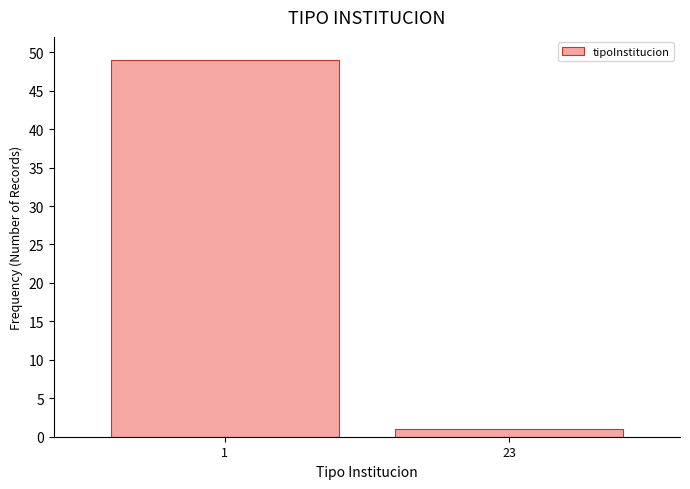

Reading left to right, what are all the values shown in this chart?

49	1